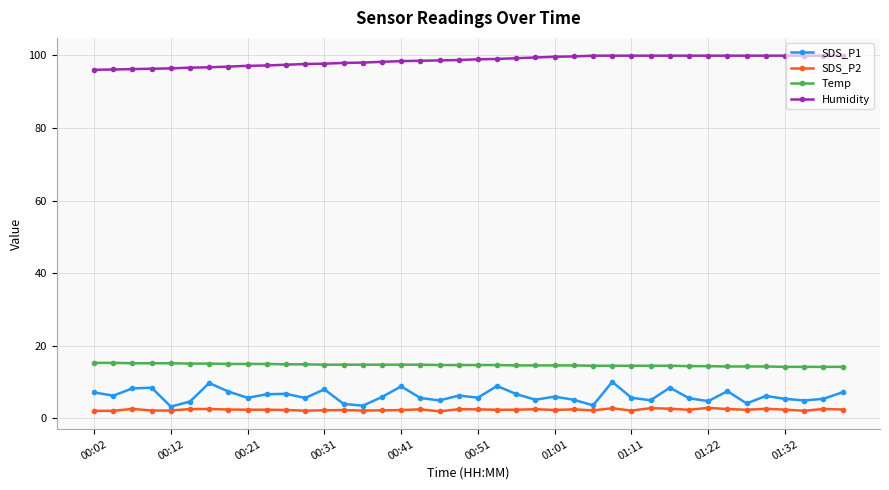

Which series has the widest spread of values?

SDS_P1